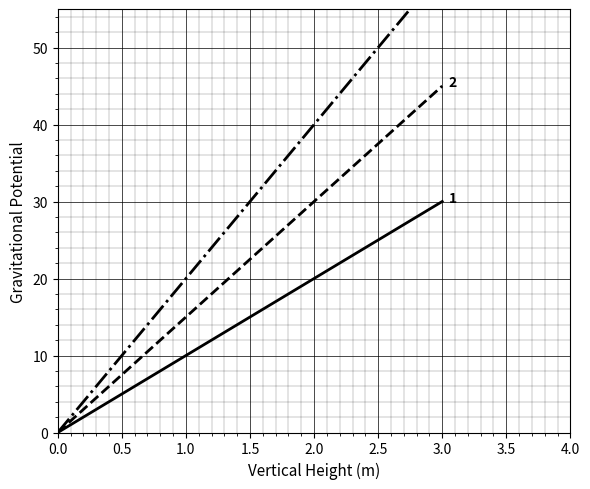

Reading left to right, what are all the values shown in this chart?

Line 1: 0.0	2.7	5.5	8.2	10.9	13.6	16.4	19.1	21.8	24.5	27.3	30.0
Line 2: 0.0	4.1	8.2	12.3	16.4	20.5	24.5	28.6	32.7	36.8	40.9	45.0
Line 3: 0.0	5.5	10.9	16.4	21.8	27.3	32.7	38.2	43.6	49.1	54.5	60.0